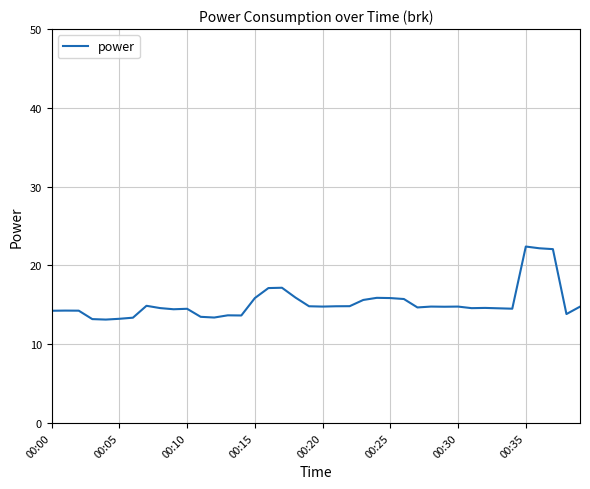

What is the maximum value shown in the chart?

22.4